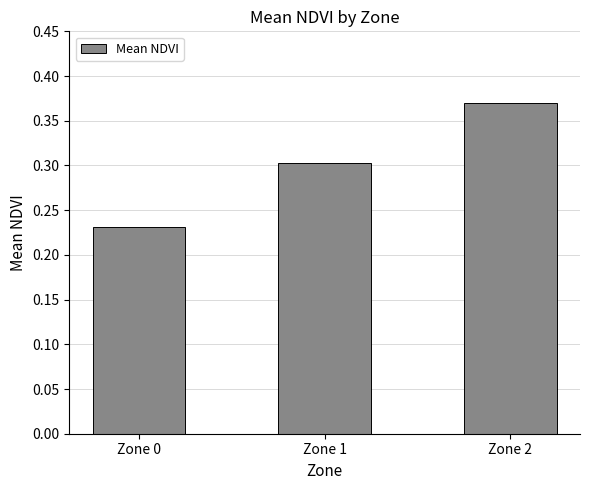

How many values are between 0 and 1?

3